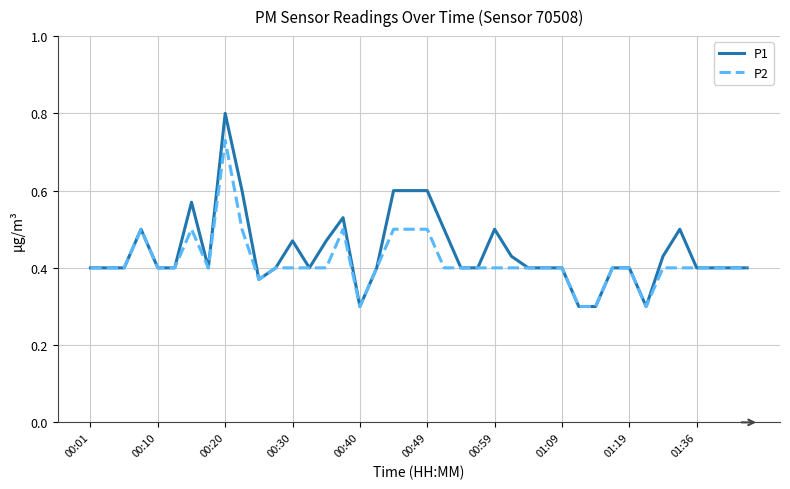

List the series in order of their peak value, highest first.

P1, P2